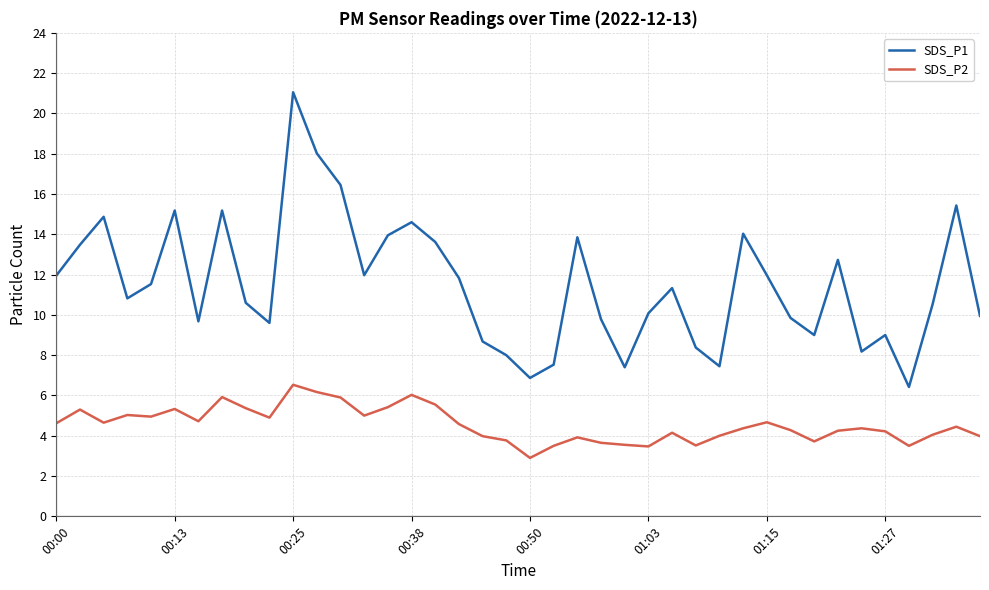

Rank the series by their maximum value, from highest to lowest.

SDS_P1, SDS_P2